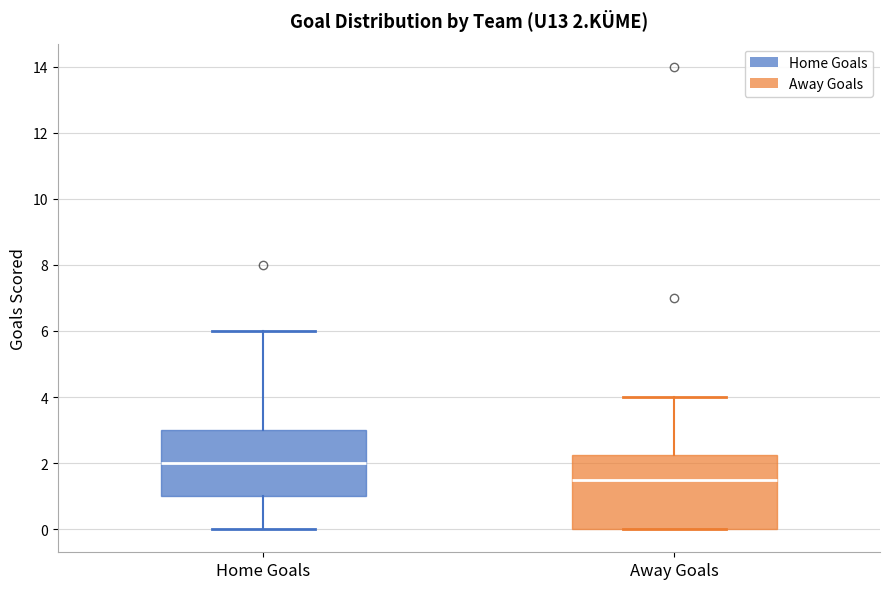

Which box's median line is the lowest?

Away Goals